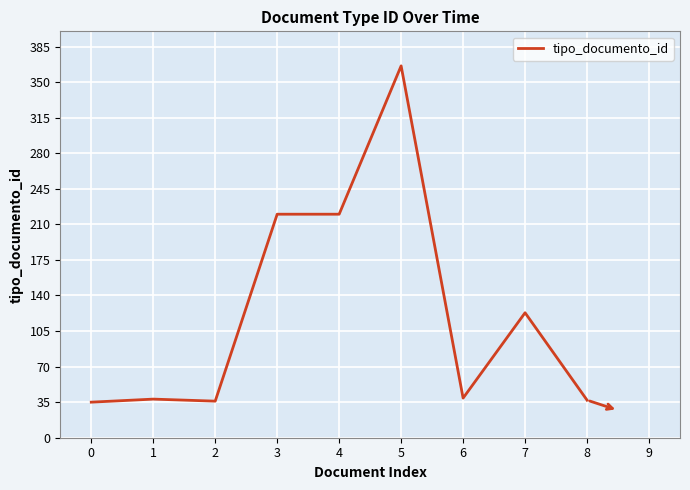

What value does the data have at 7?

123